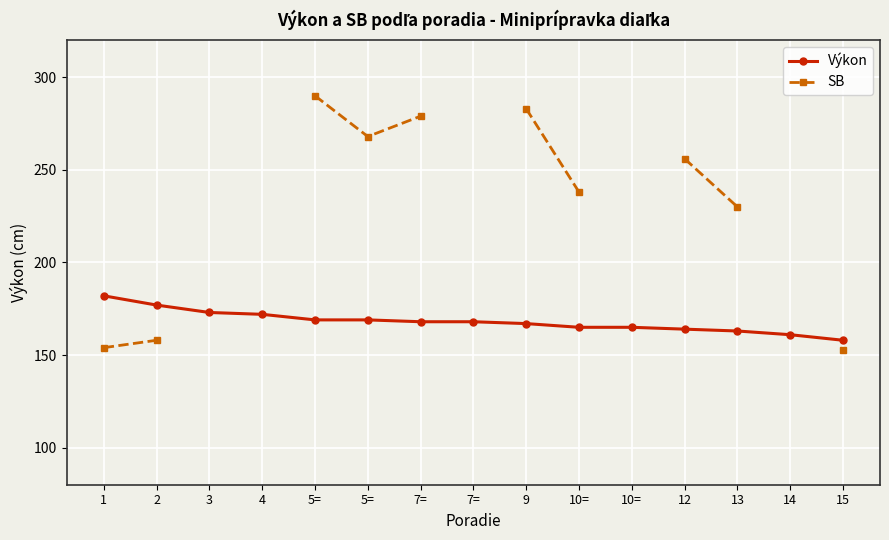

Which category has the lowest value across all series?

15